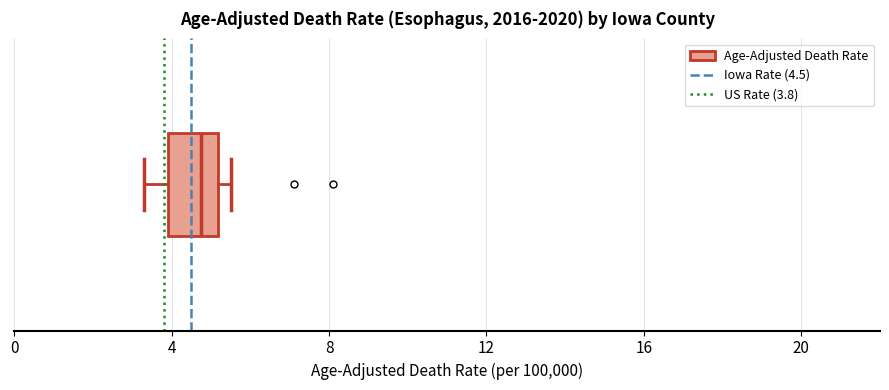

Transcribe this box plot: give where the median line is, the range the box spans, and where the two whiskers end, as read against the x-axis. The values are not printed on the chart, so give them approximately, as read against the axis.

median 5.0 (just left of the box's right edge), box 4.0 to 5.0, whiskers 3.5 to 5.5